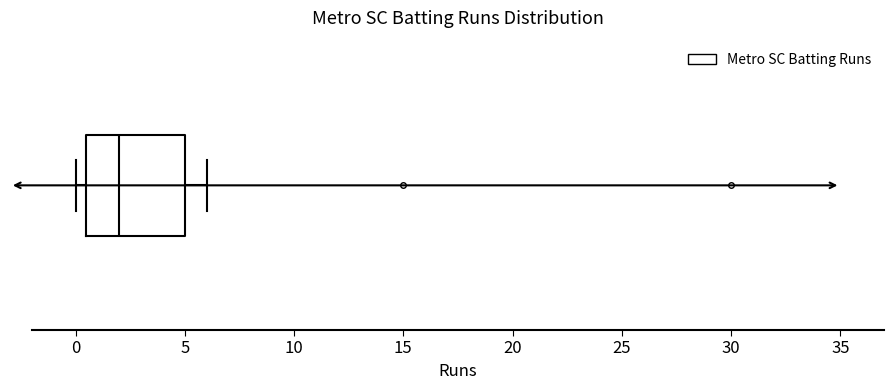

Read this box plot against the x-axis: the position of the median line, the range covered by the box, and the ends of both whiskers. The values are not printed on the chart, so give them approximately, as read against the axis.

median 2.0, box 0.5 to 5.0, whiskers 0.0 to 6.0